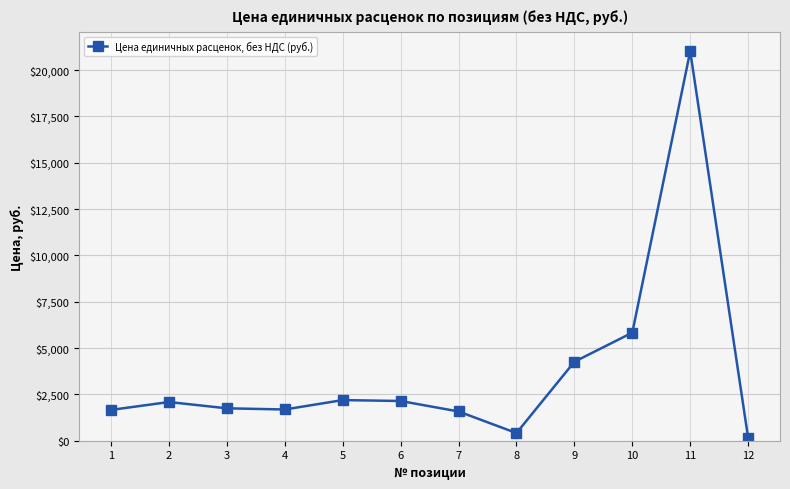

What is the maximum value shown in the chart?

21022.1